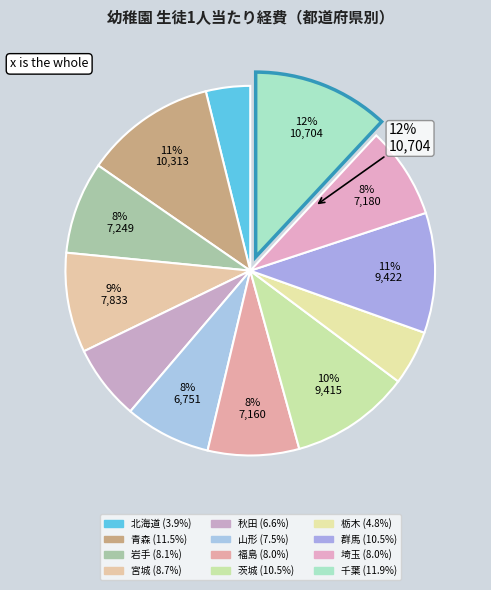

Between 青森 and 山形, which is larger?

青森